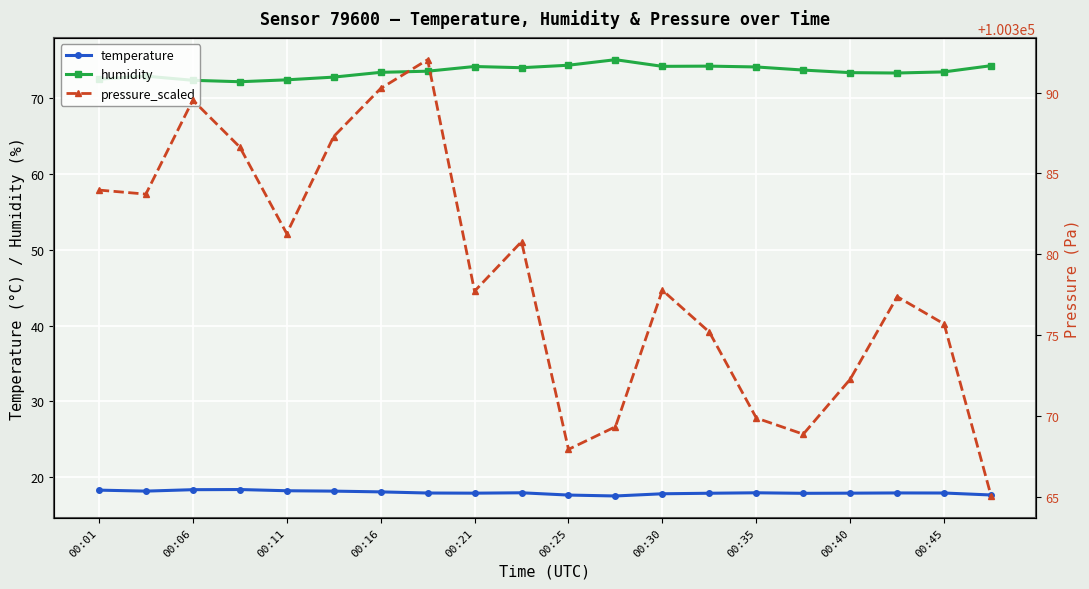

True or false: humidity has more than 2 interior local peaks.

True